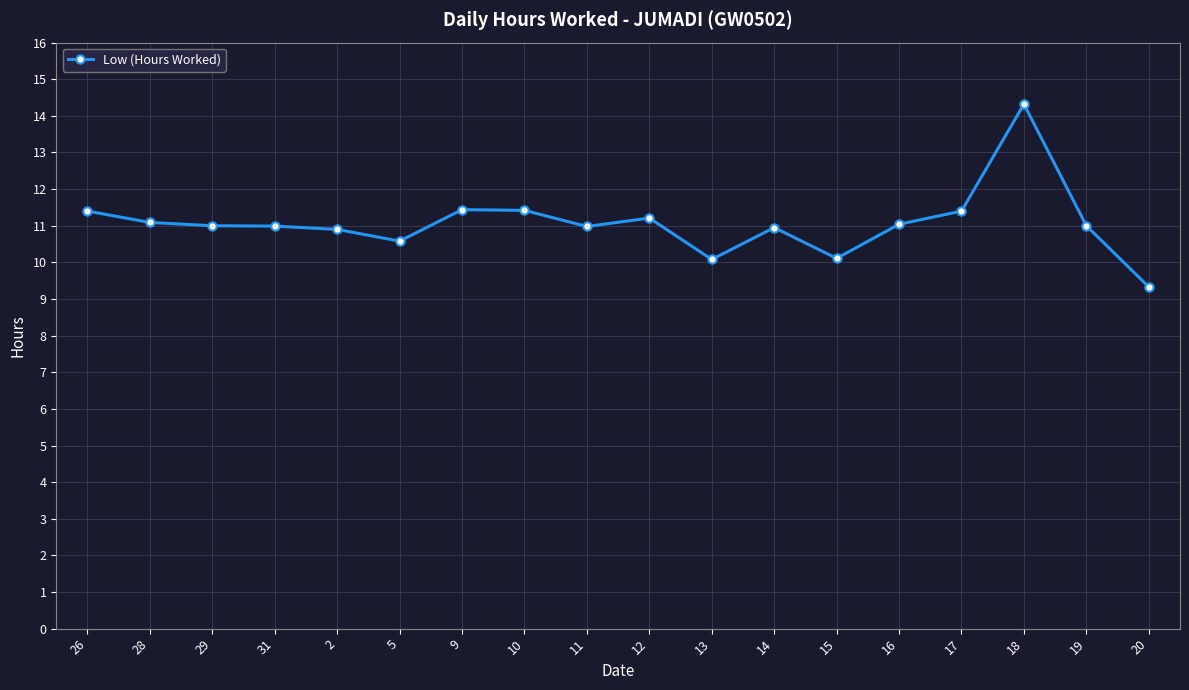

The chart shows a value of 11.0 at 31. True or false?

True